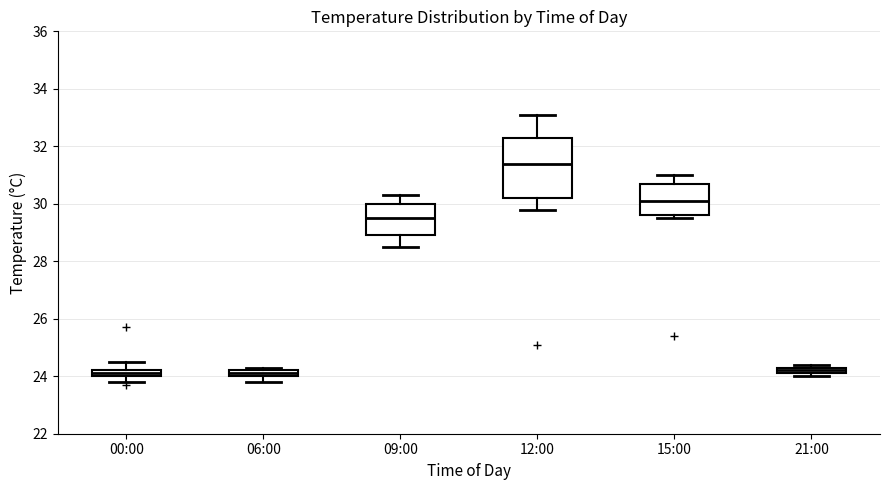

Comparing the boxes themselves (not the whiskers), which one is the tallest?

12:00